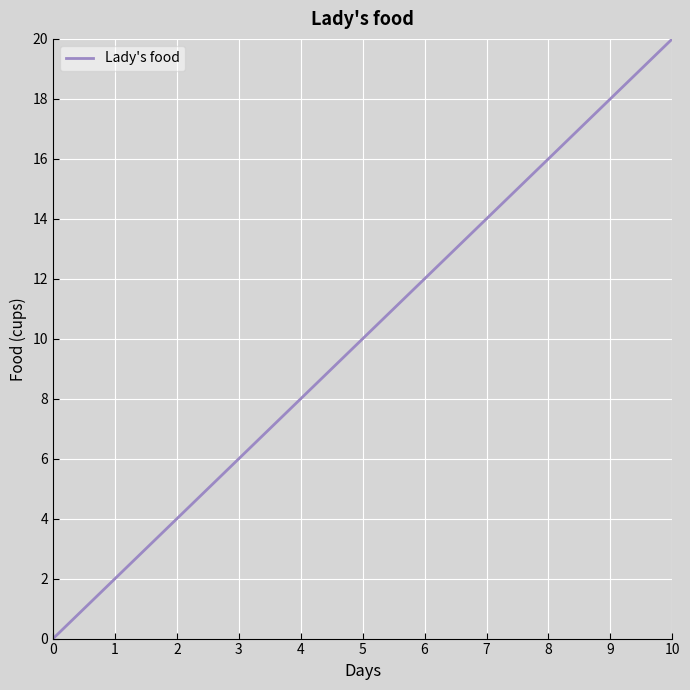

What is the sum of the values at 10 and 7?

34